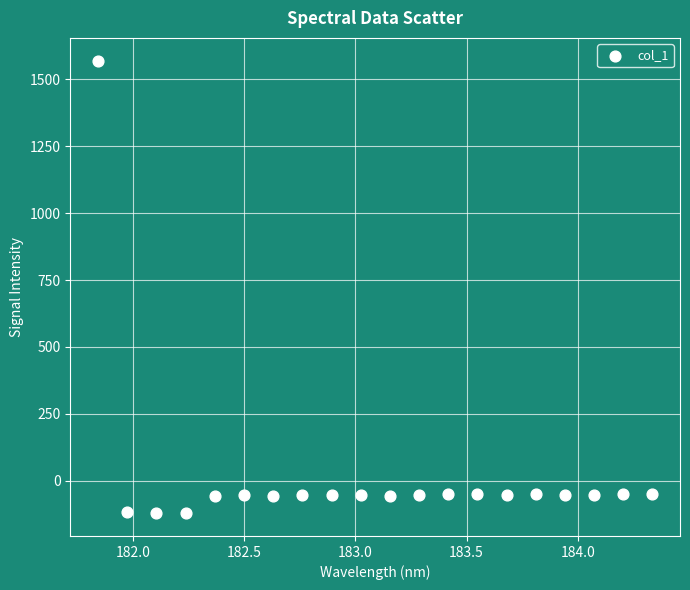

What is the range of X values (max minus min)?

2.5